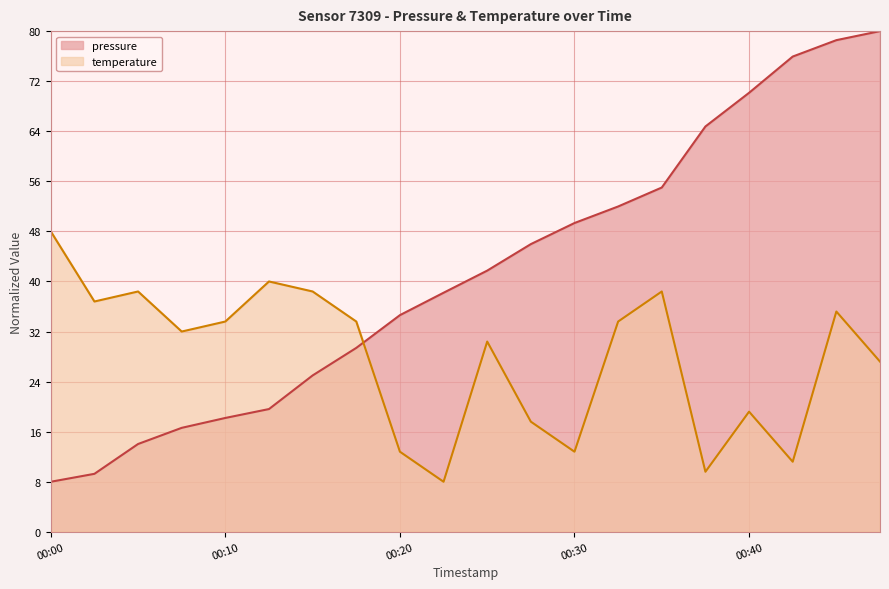

Reading right to left, what are all the values shown in this chart?

pressure: 80.0	78.6	75.9	70.1	64.8	55.0	52.0	49.3	46.0	41.7	38.2	34.6	29.4	25.0	19.6	18.2	16.6	14.0	9.3	8.0
temperature: 27.2	35.2	11.2	19.2	9.6	38.4	33.6	12.8	17.6	30.4	8.0	12.8	33.6	38.4	40.0	33.6	32.0	38.4	36.8	48.0